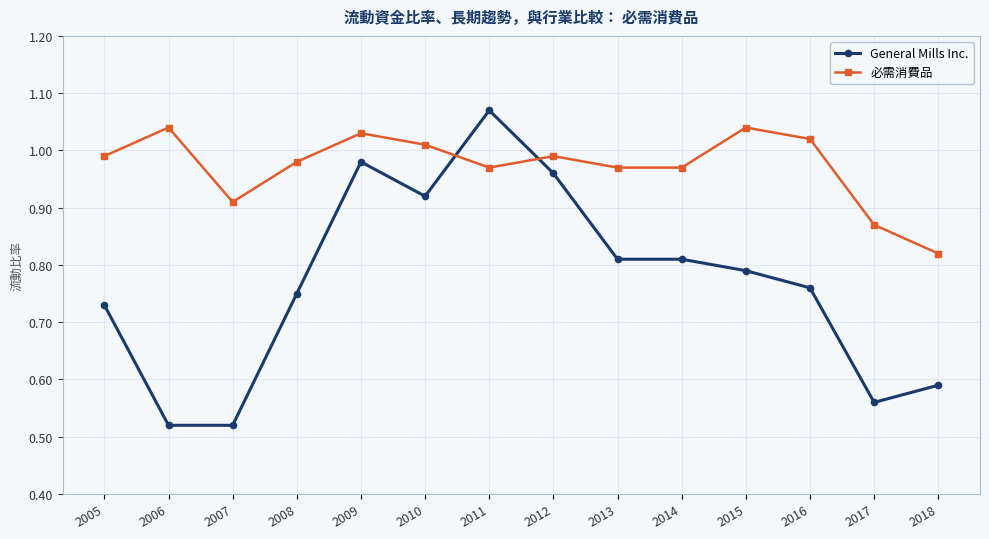

Is the value of 必需消費品 at 2007 greater than the value of General Mills Inc. at 2008?

Yes